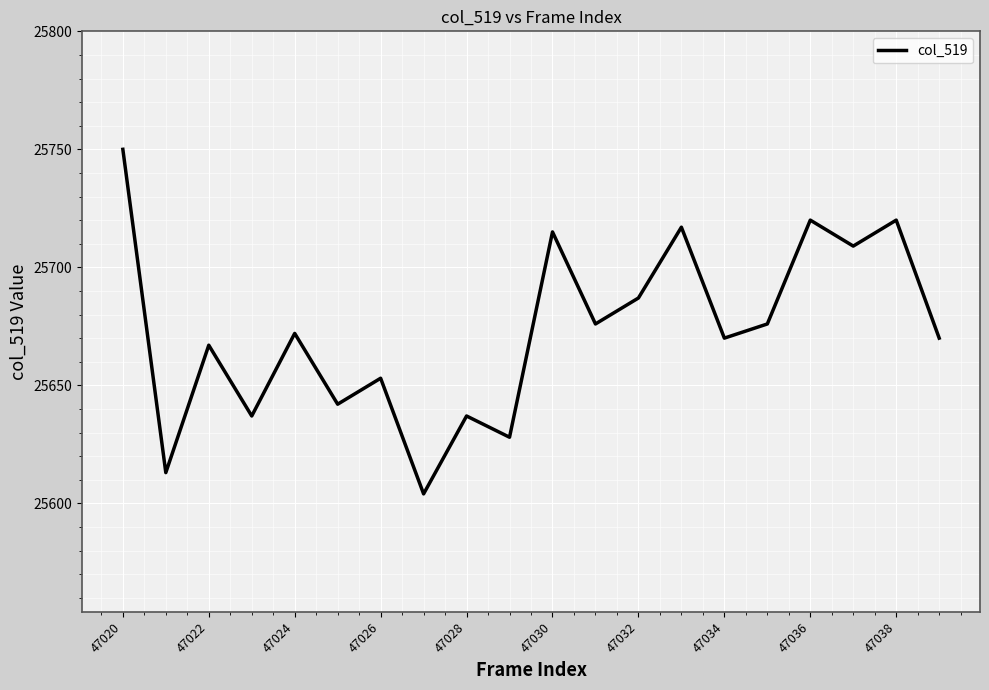

What is the sum of all values?

513463